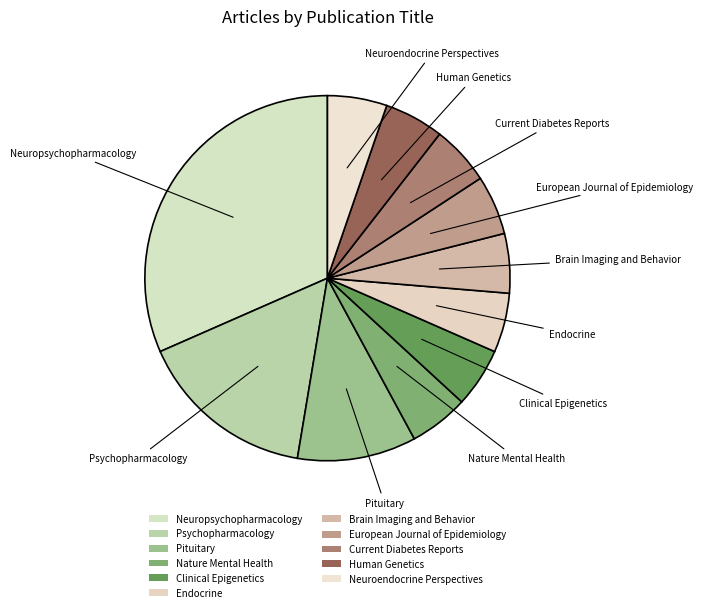

How many slices are in this pie chart?

11